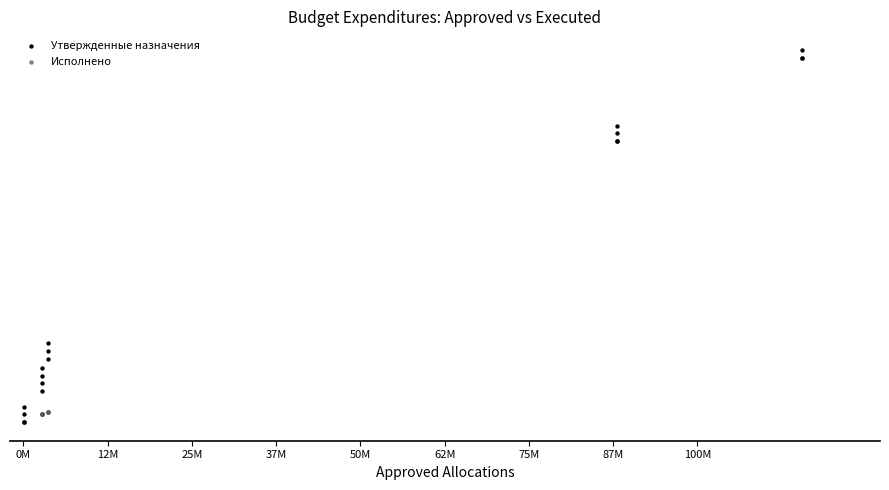

What are all the series names shown in the legend?

Утвержденные назначения, Исполнено